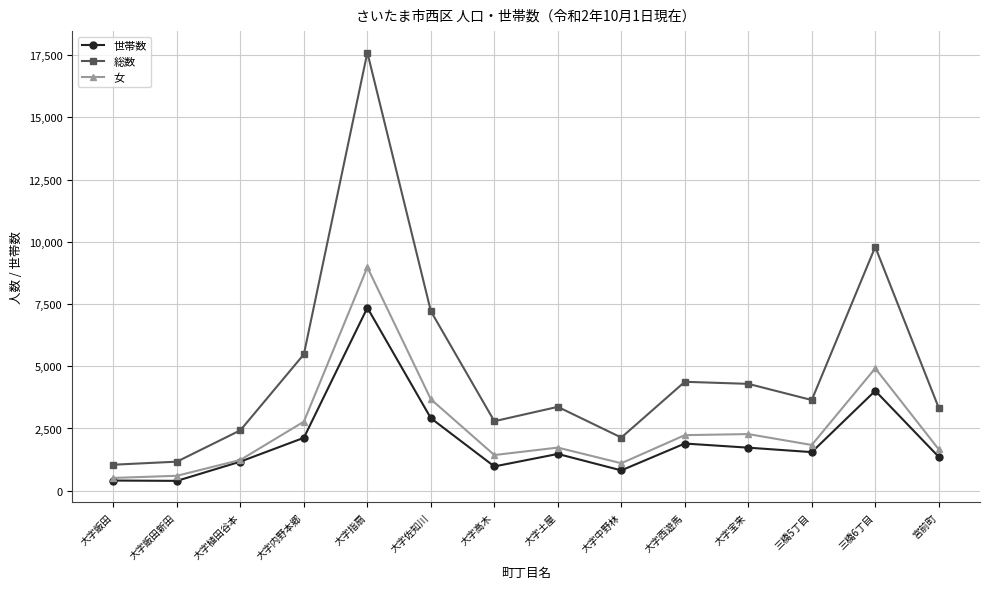

What is the difference between the 総数 values at 三橋5丁目 and 宮前町?

316